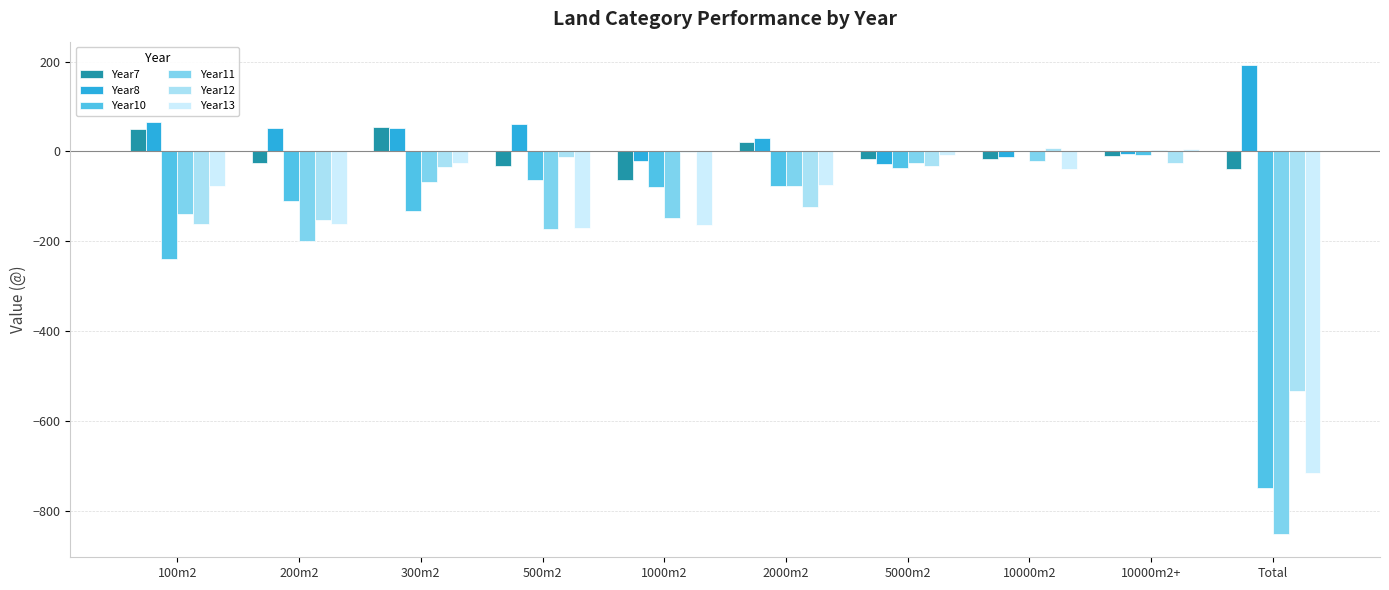

Are the bars grouped side by side (vs. stacked)?

Yes